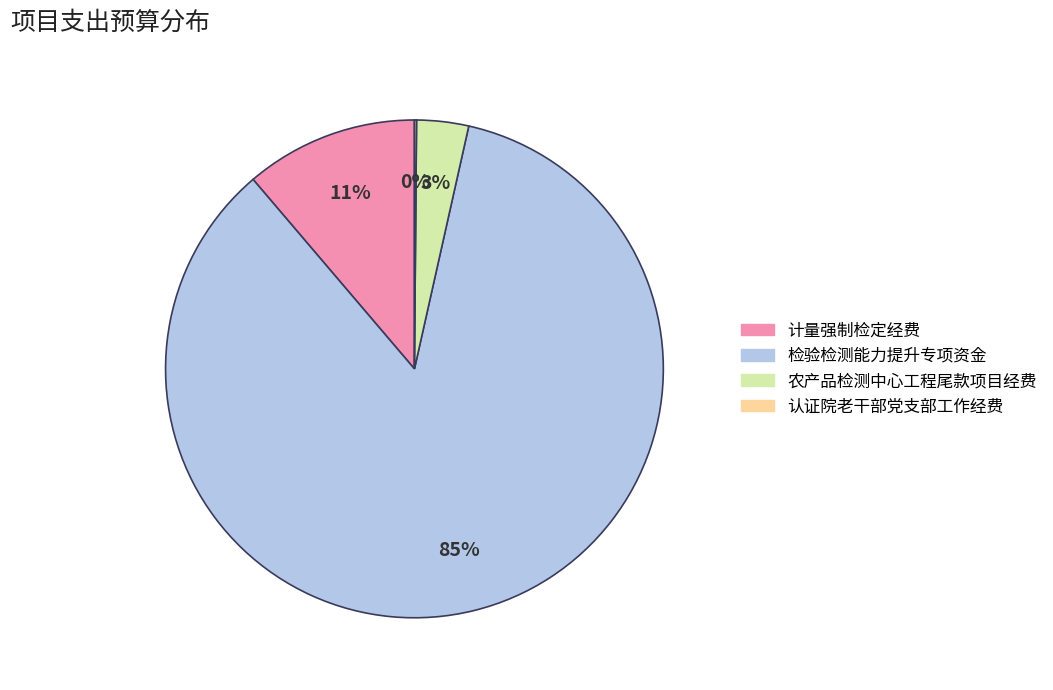

Which has a higher value, 计量强制检定经费 or 农产品检测中心工程尾款项目经费?

计量强制检定经费